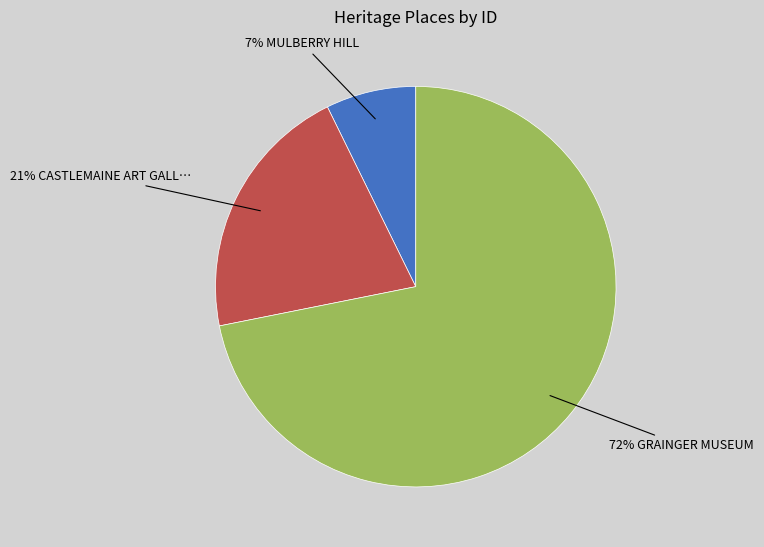

Does any single category account for the majority?

Yes